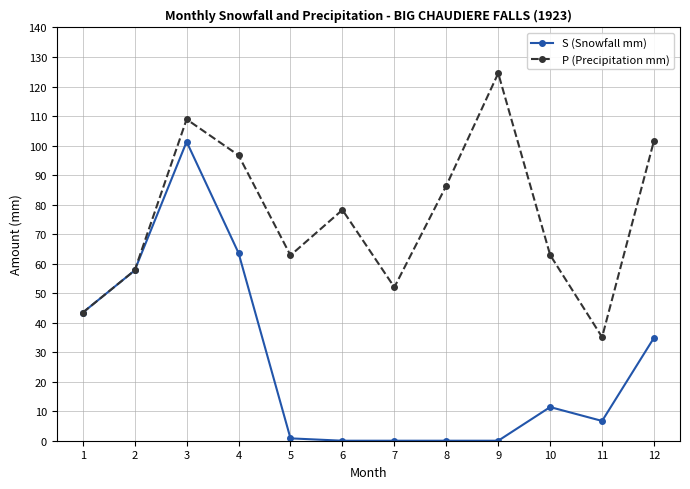

List the series in order of their peak value, lowest first.

S (Snowfall mm), P (Precipitation mm)